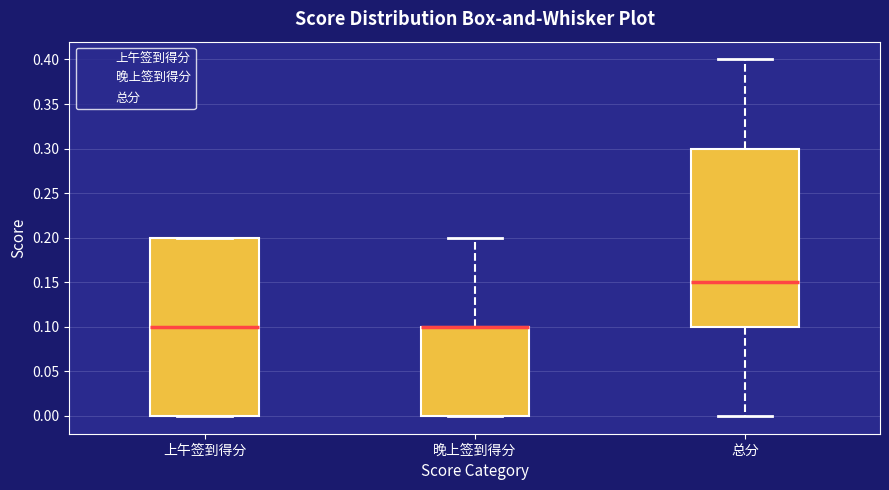

Where does the upper whisker of the box for 晚上签到得分 end on the y-axis? The values are not printed on the chart, so give them approximately, as read against the axis.

0.20